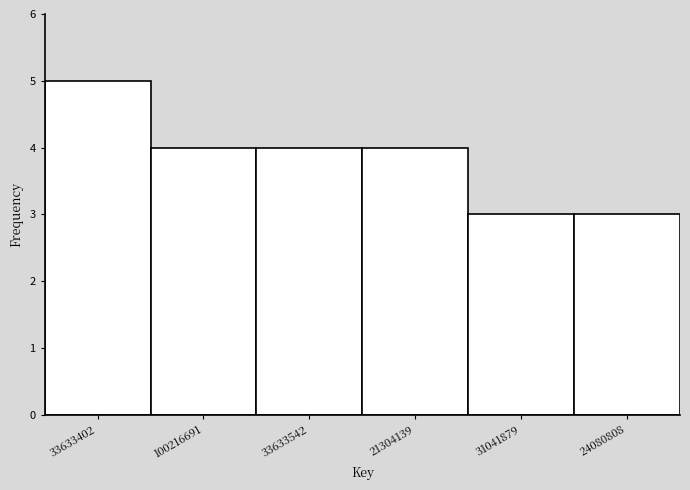

Reading right to left, extract all data points from this chart.

3	3	4	4	4	5